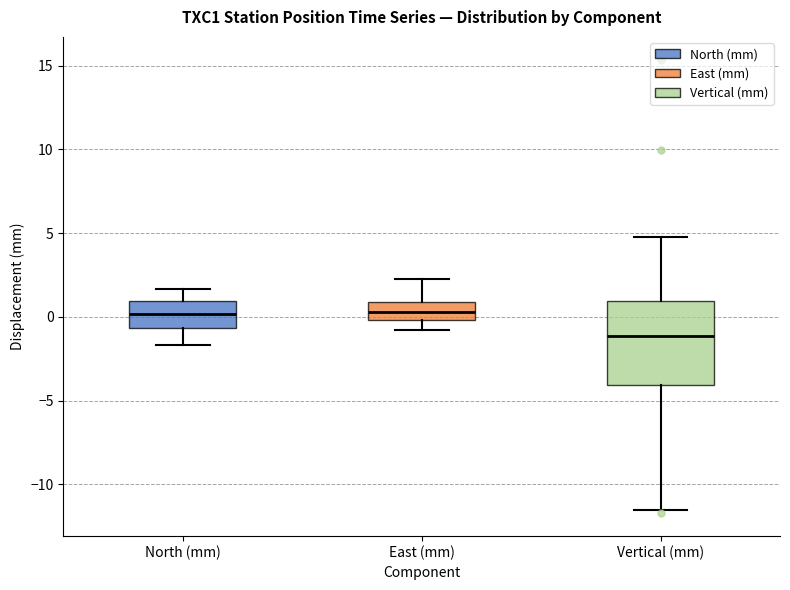

Where does the lower whisker of the box for North (mm) end on the y-axis? The values are not printed on the chart, so give them approximately, as read against the axis.

-1.5